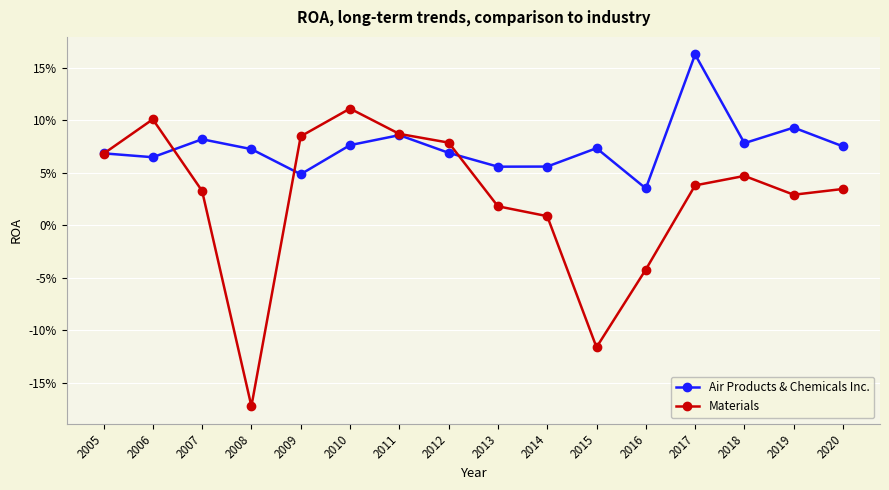

Rank the categories by Materials value from lowest to highest.

2008, 2015, 2016, 2014, 2013, 2019, 2007, 2020, 2017, 2018, 2005, 2012, 2009, 2011, 2006, 2010